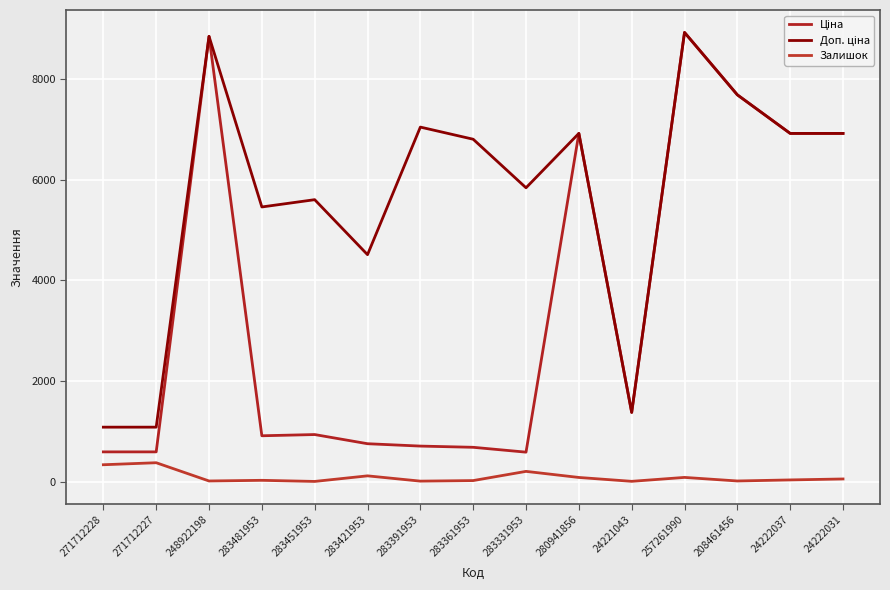

How many lines are shown in the chart?

3